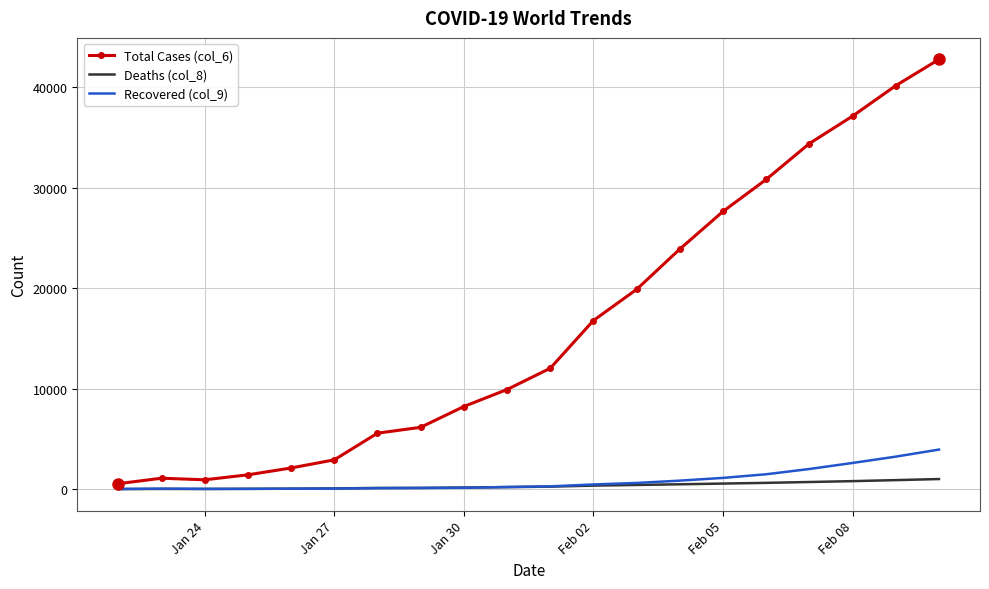

List the series in order of their peak value, highest first.

Total Cases (col_6), Recovered (col_9), Deaths (col_8)